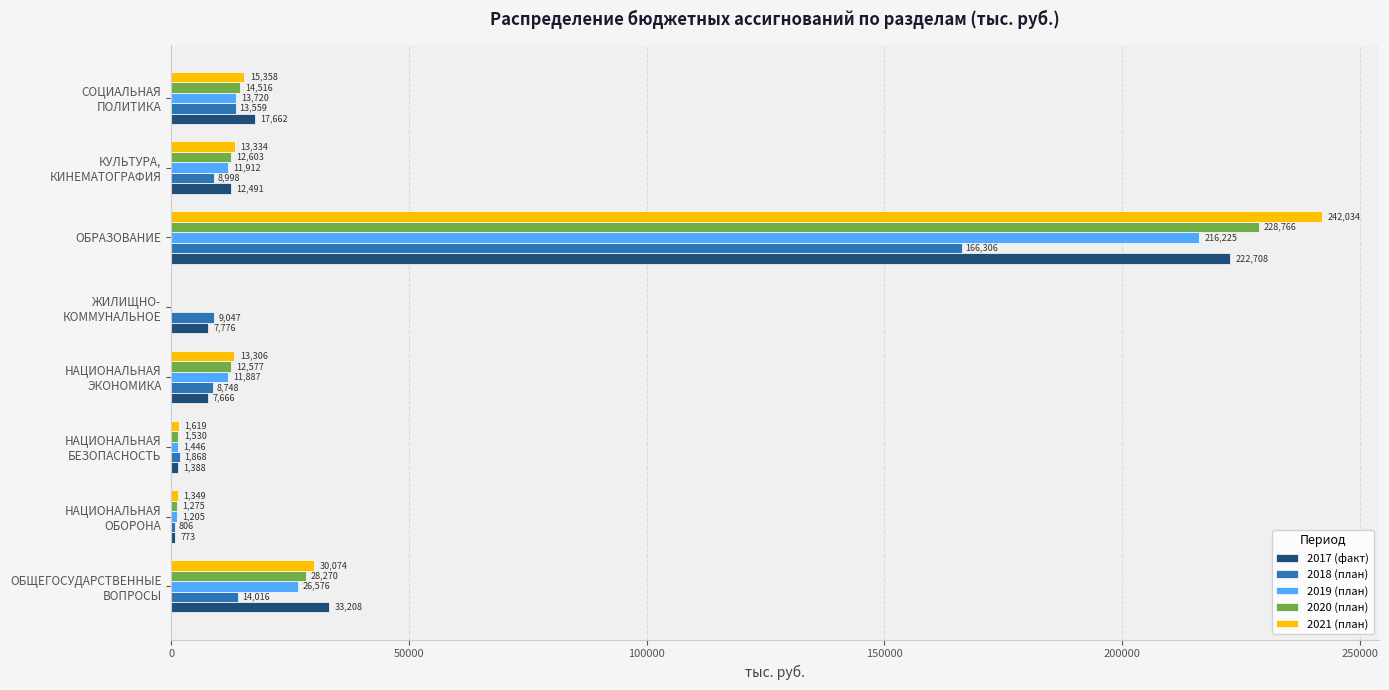

What is the highest value of the 2021 (план) series?

242034.4